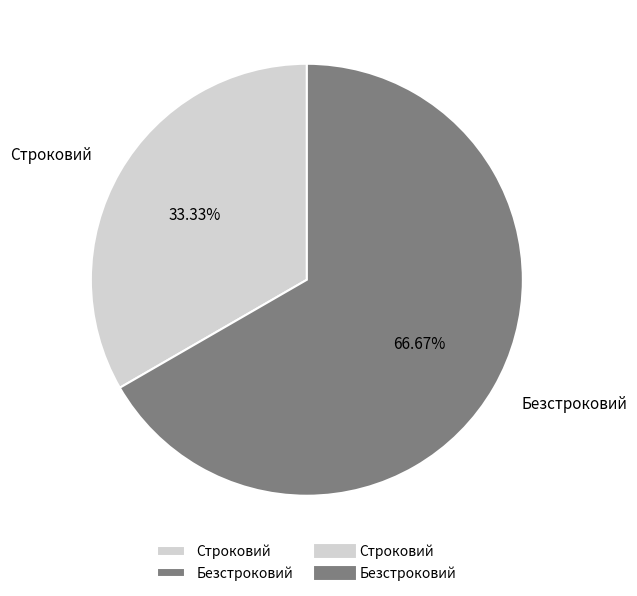

To the nearest percent, what is the average slice percentage?

50%